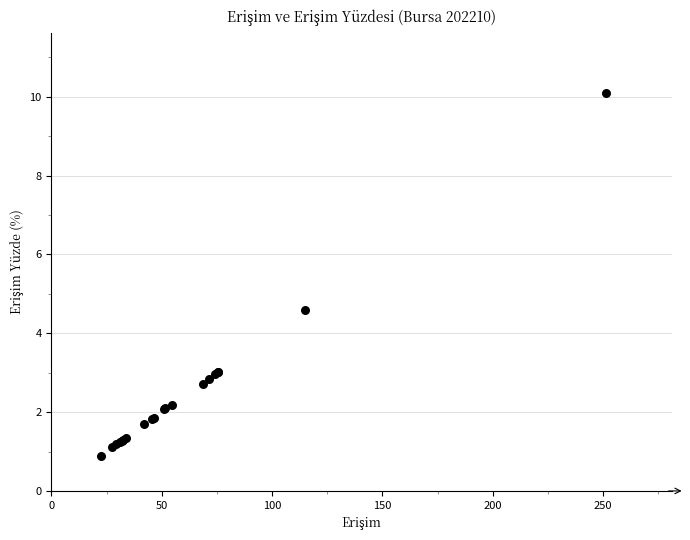

What Y value in the scatter plot is closest to 5?

4.6